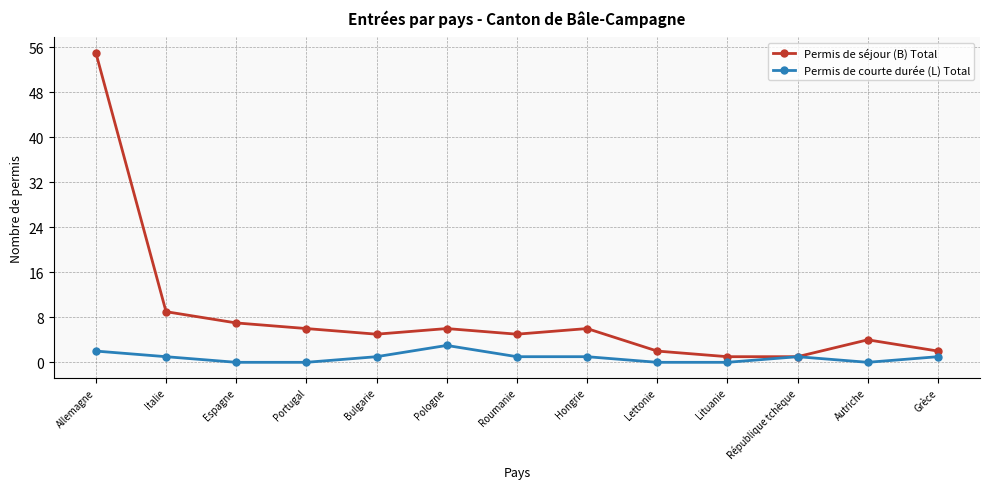

Reading left to right, what are all the values shown in this chart?

Permis de séjour (B) Total: 55	9	7	6	5	6	5	6	2	1	1	4	2
Permis de courte durée (L) Total: 2	1	0	0	1	3	1	1	0	0	1	0	1